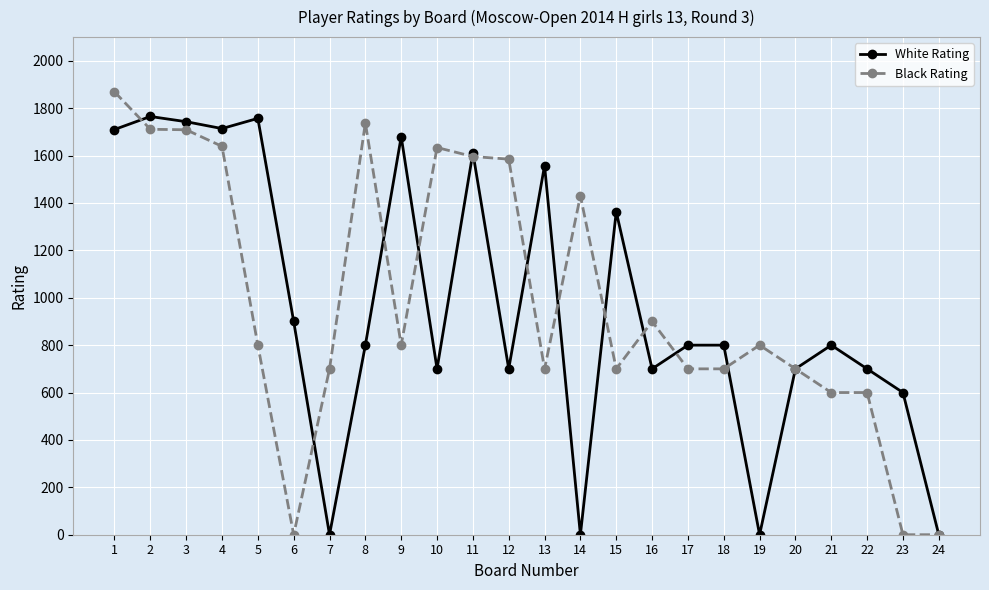

In White Rating, how many points are lower than both neighbors (excluding endpoints)?

7